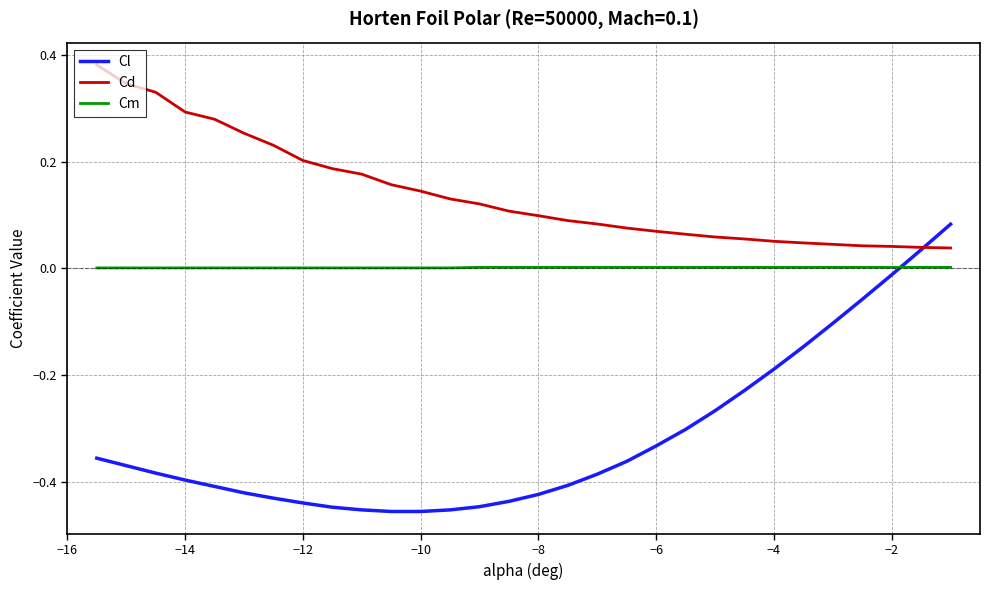

How many intersections are there between Cm and Cl?

1